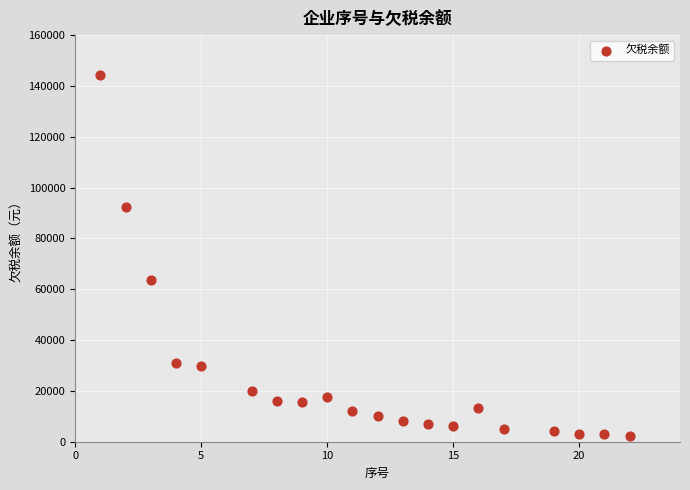

What is the range of Y values (max minus min)?

142082.4